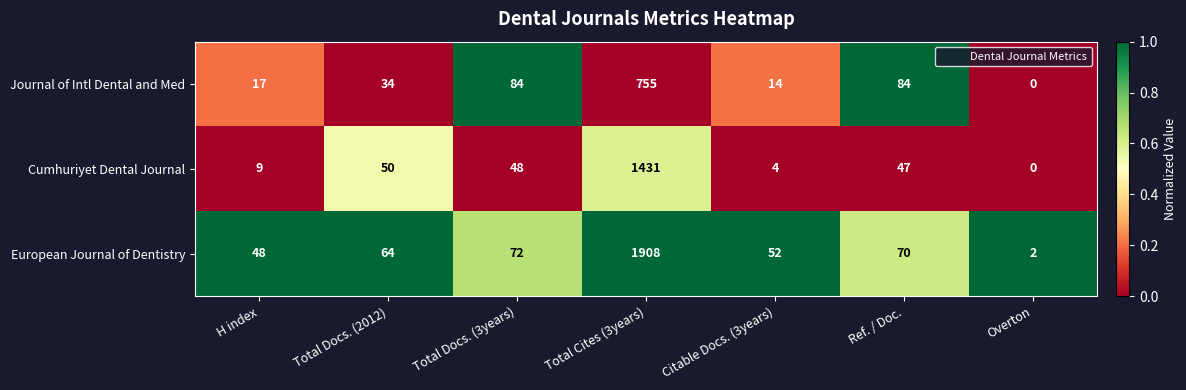

Between Total Docs. (2012) and Ref. / Doc., which series saw the biggest shift?

Journal of Intl Dental and Med